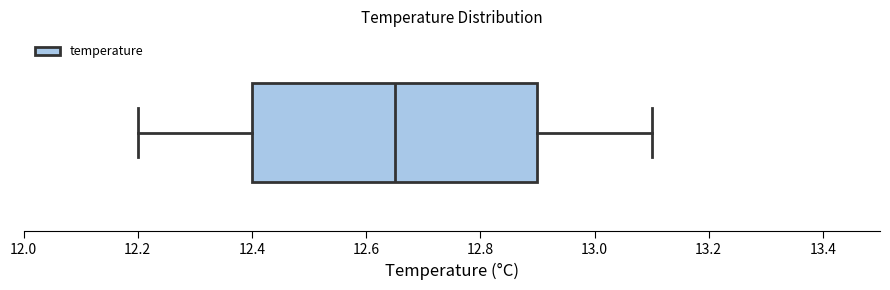

Read this box plot against the x-axis: the position of the median line, the range covered by the box, and the ends of both whiskers. The values are not printed on the chart, so give them approximately, as read against the axis.

median 12.66, box 12.40 to 12.90, whiskers 12.20 to 13.10